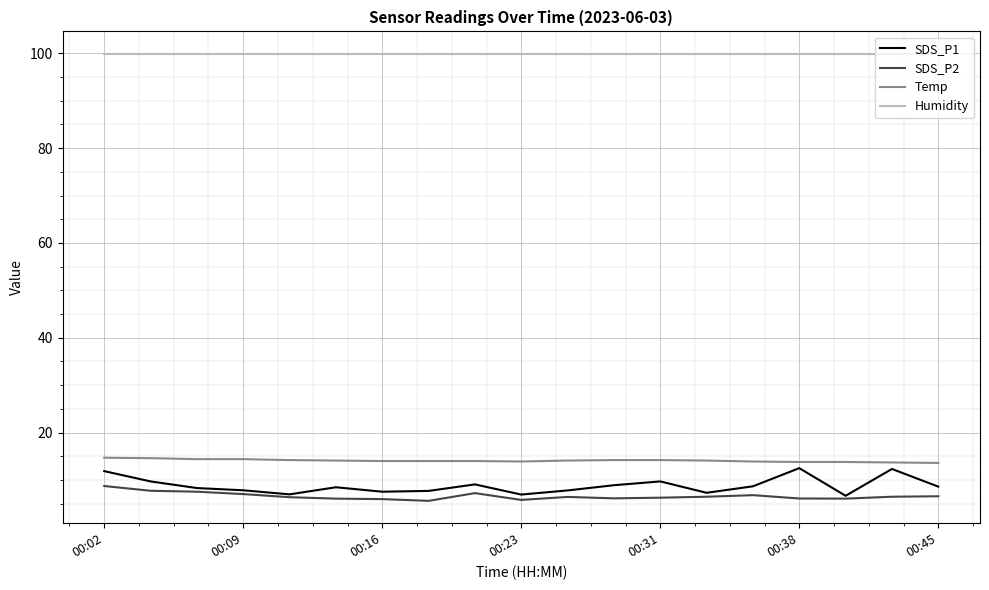

Which series has the largest range (max minus min)?

SDS_P1